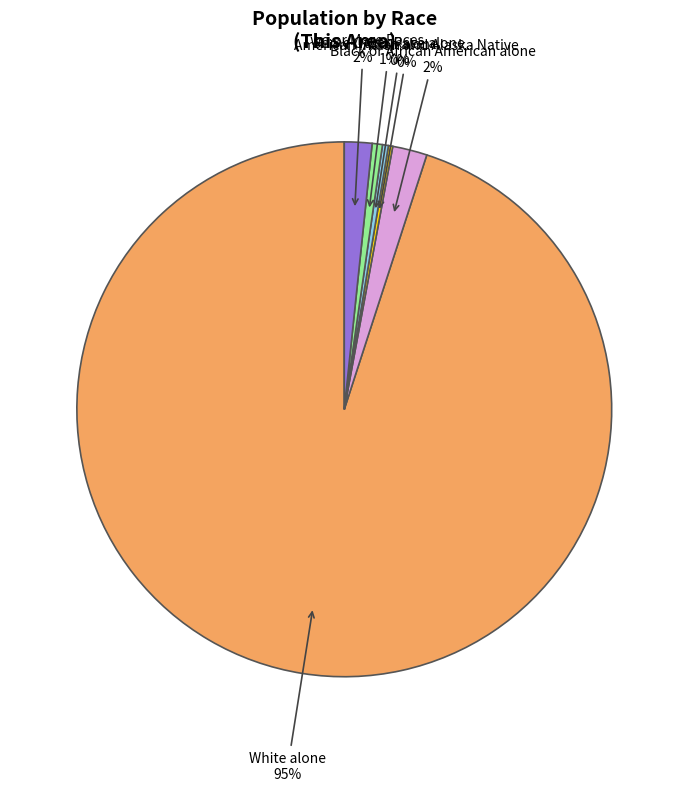

Which category accounts for the majority?

White alone